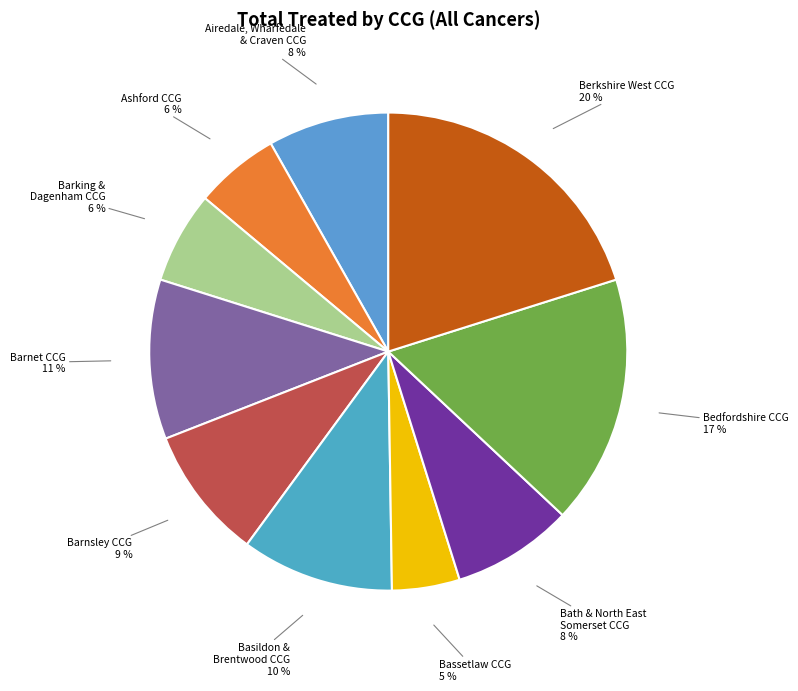

How many segments does this pie chart have?

10